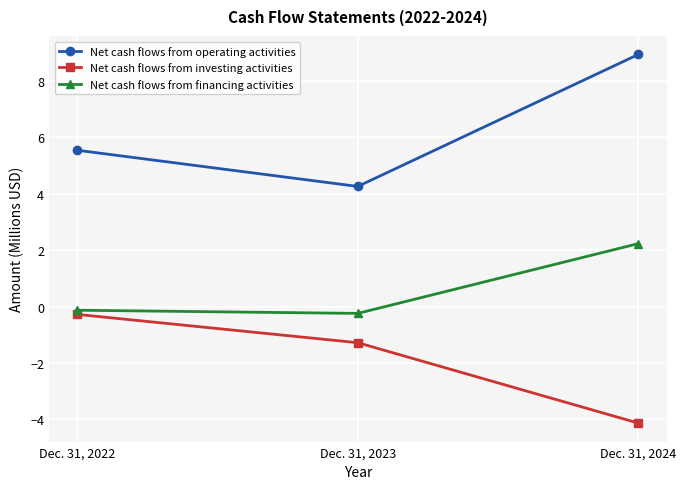

Which series has the largest total across all categories?

Net cash flows from operating activities